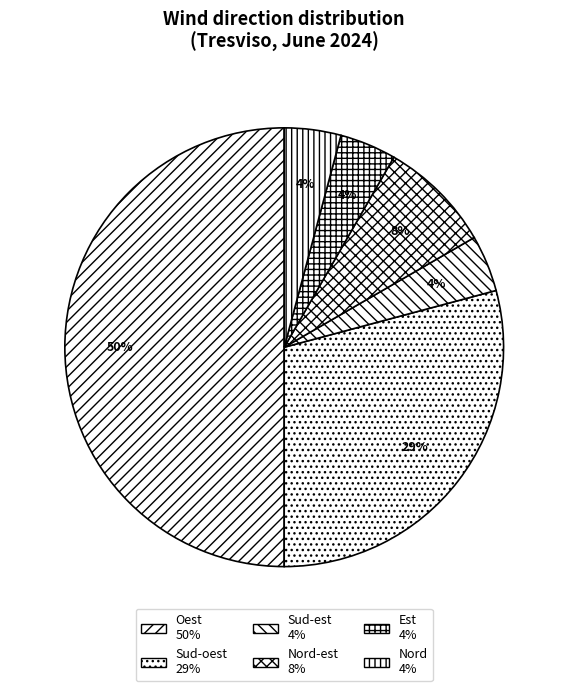

How many slices are in this pie chart?

6